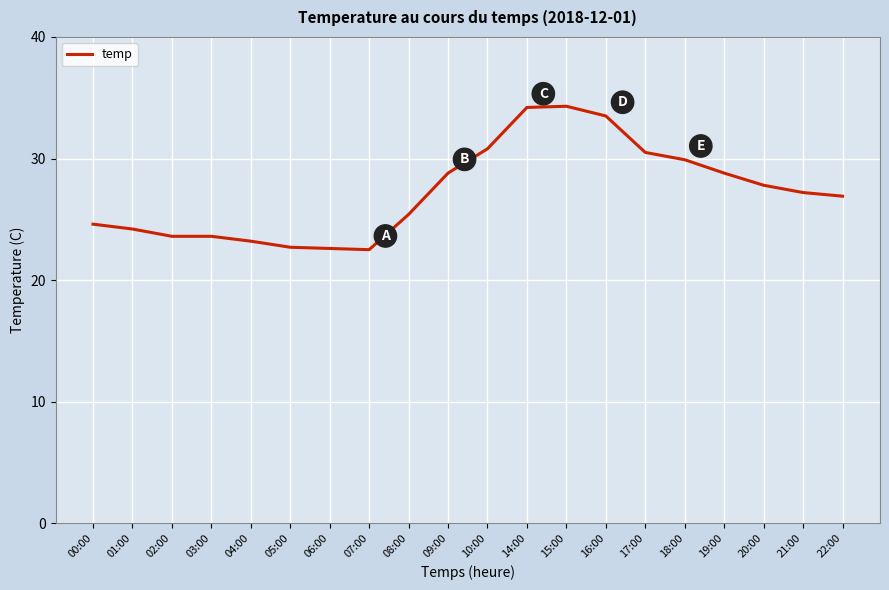

What value does the data have at 00:00?

24.6